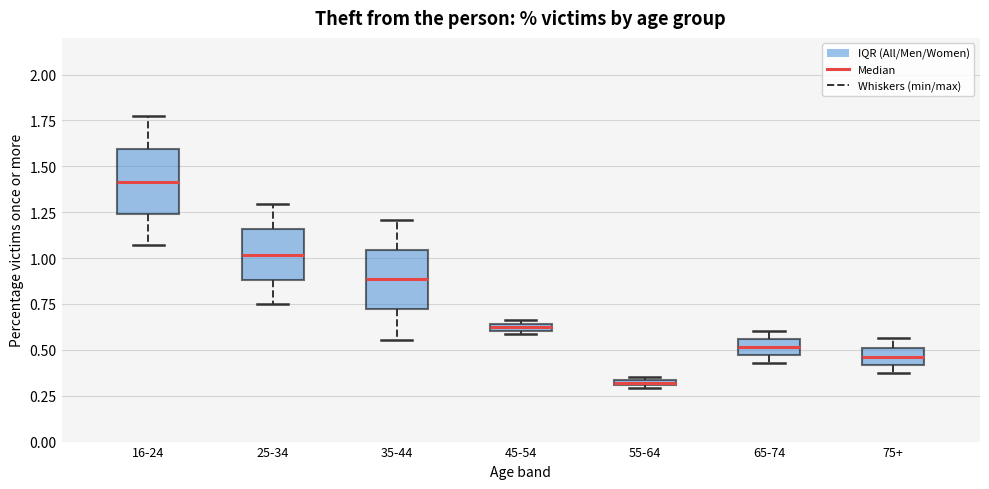

Which box has the lowest median line?

55-64